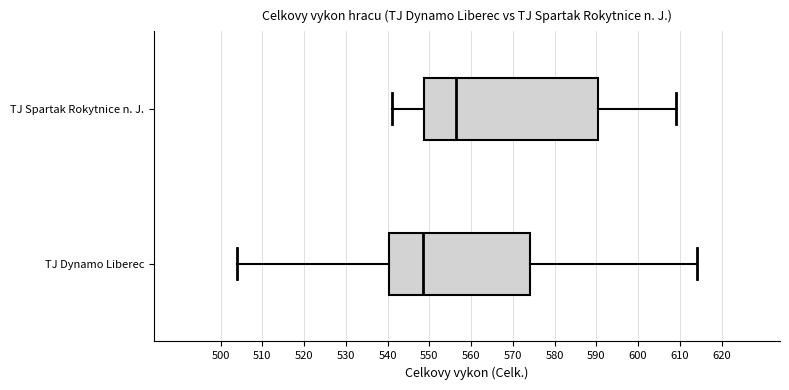

Reading bottom to top, transcribe this box plot: for each box, give where its median line is, the range the box spans, and where its two whiskers end, as read against the x-axis. The values are not printed on the chart, so give them approximately, as read against the axis.

TJ Dynamo Liberec: median 549, box 540 to 574, whiskers 504 to 614
TJ Spartak Rokytnice n. J.: median 557, box 549 to 591, whiskers 541 to 609